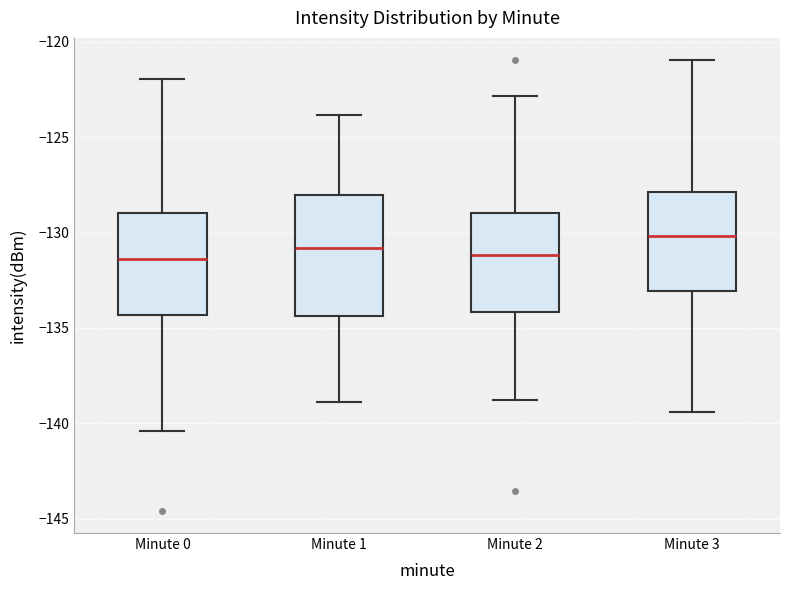

Where does the upper whisker of the box for Minute 0 end on the y-axis? The values are not printed on the chart, so give them approximately, as read against the axis.

-122.0